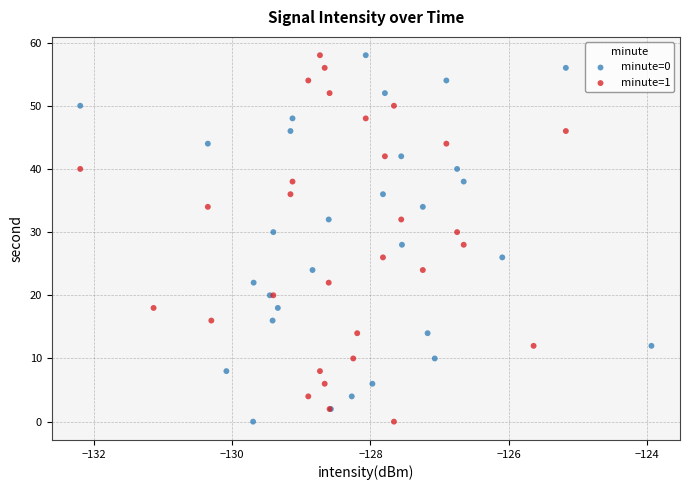

What are all the series names shown in the legend?

minute=0, minute=1